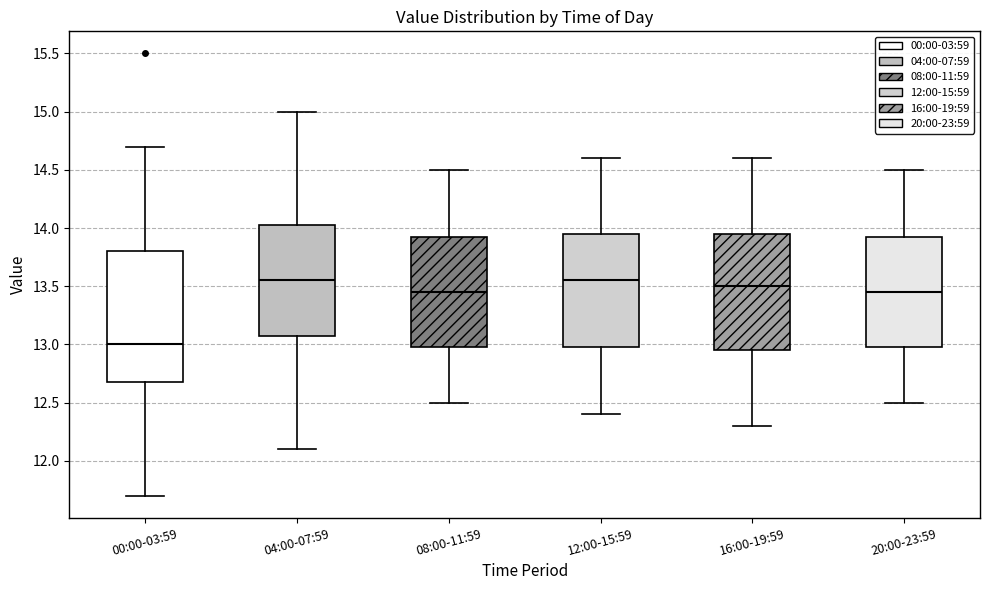

Which box's median line is the lowest?

00:00-03:59